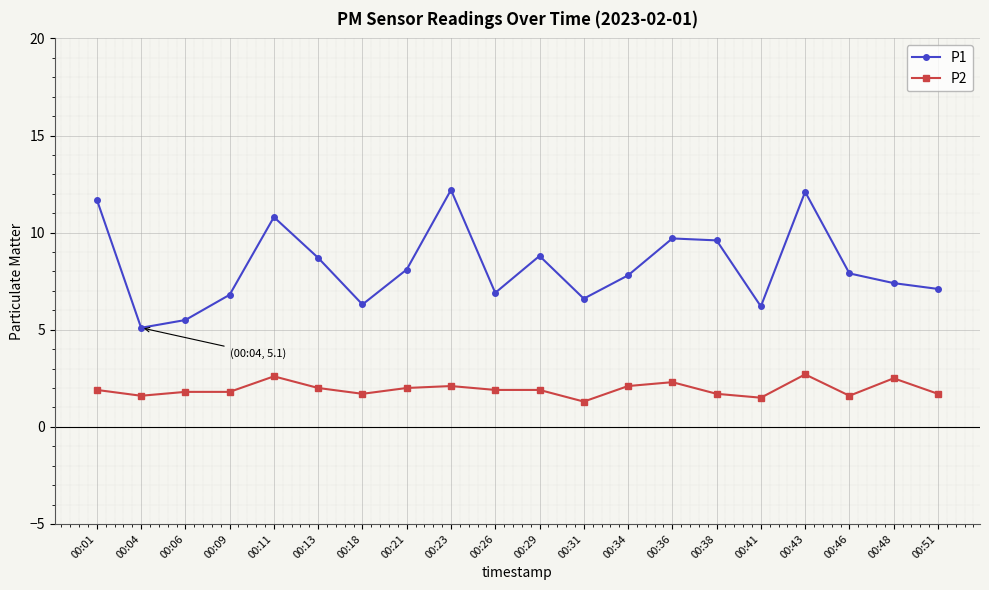

What are all the series names shown in the legend?

P1, P2